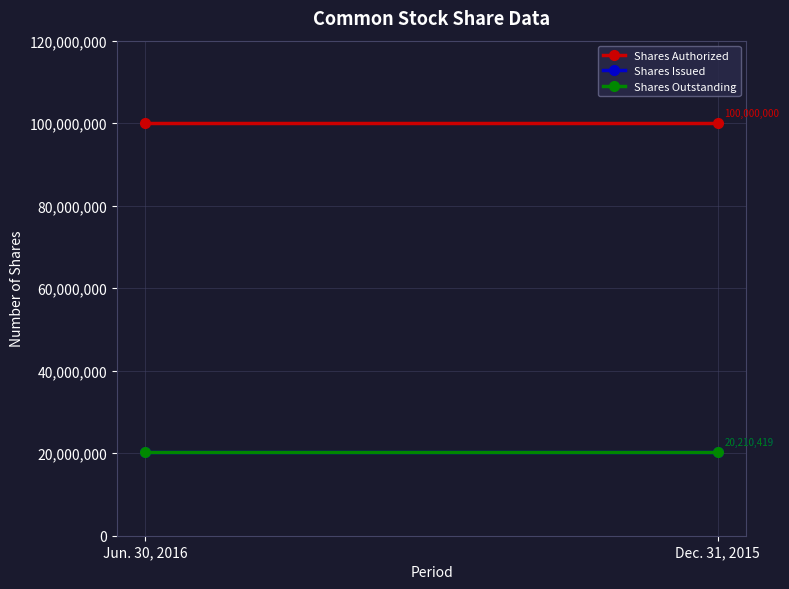

Where is Shares Outstanding nearest to the value 20210419?

Jun. 30, 2016